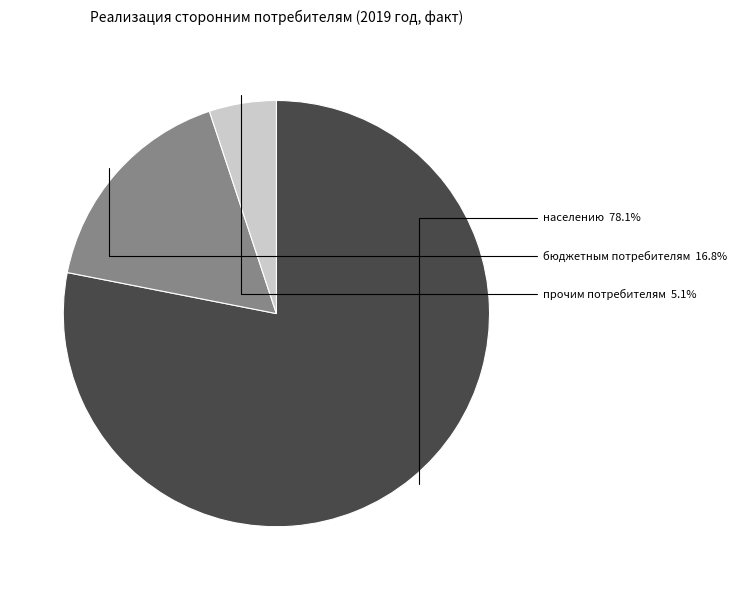

True or false: прочим потребителям accounts for 1% of the total.

False